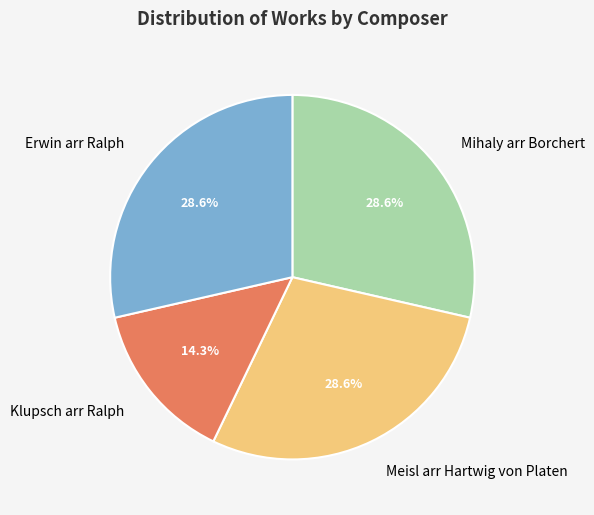

Is it true that Klupsch arr Ralph is 1% of the pie?

False